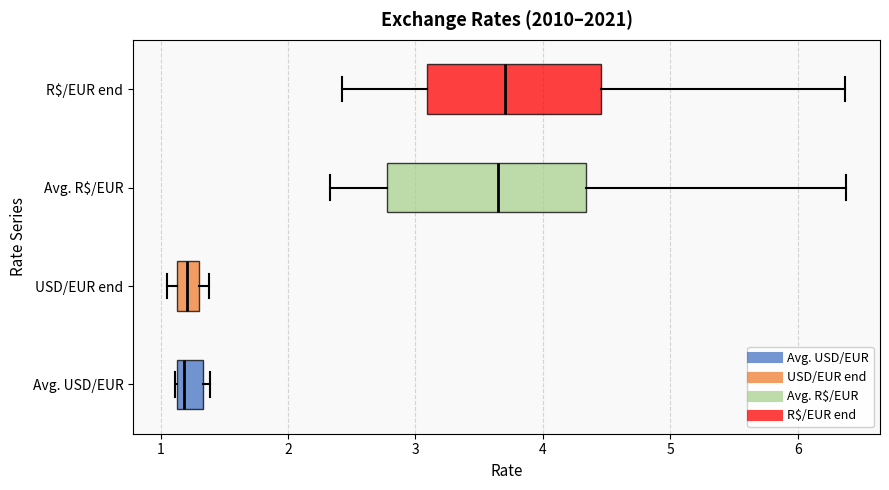

Reading bottom to top, read every box against the x-axis: the position of its median line, the range the box covers, and the ends of its whiskers. The values are not printed on the chart, so give them approximately, as read against the axis.

Avg. USD/EUR: median 1.2, box 1.1 to 1.3, whiskers 1.1 to 1.4
USD/EUR end: median 1.2, box 1.1 to 1.3, whiskers 1.1 (just left of the box's left edge) to 1.4
Avg. R$/EUR: median 3.7, box 2.8 to 4.3, whiskers 2.3 to 6.4
R$/EUR end: median 3.7, box 3.1 to 4.5, whiskers 2.4 to 6.4